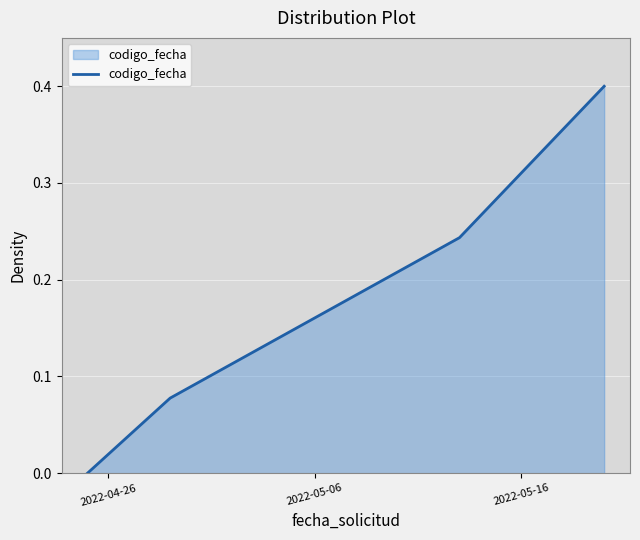

What is the greatest value displayed?

0.4